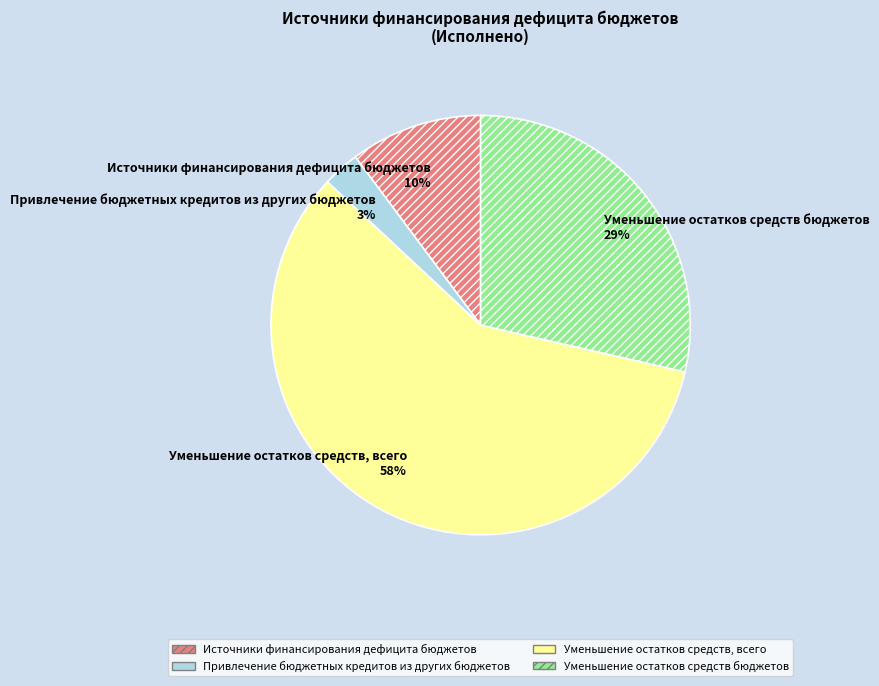

Does any single category account for the majority?

Yes